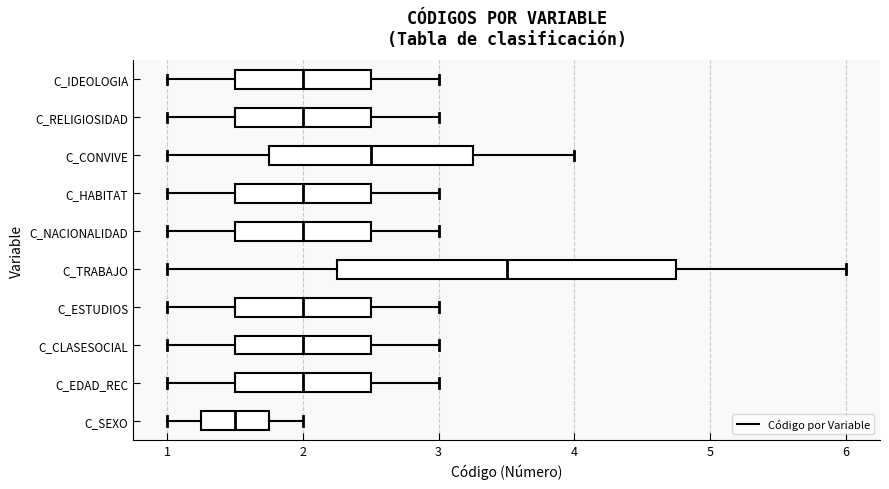

Comparing the boxes themselves (not the whiskers), which one is the widest?

C_TRABAJO